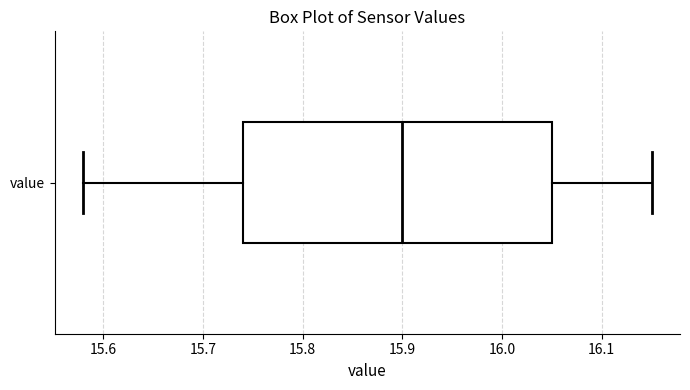

Where does the right whisker of the box for value end on the x-axis? The values are not printed on the chart, so give them approximately, as read against the axis.

16.15